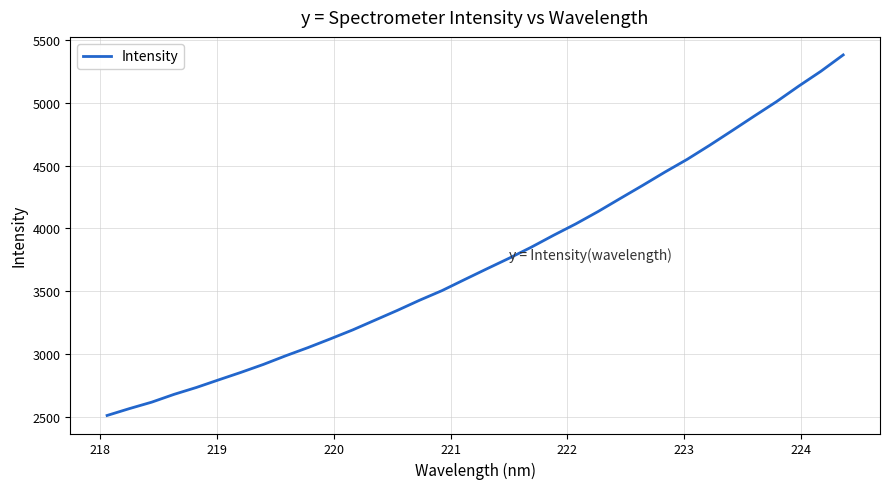

What is the maximum value shown in the chart?

5378.7